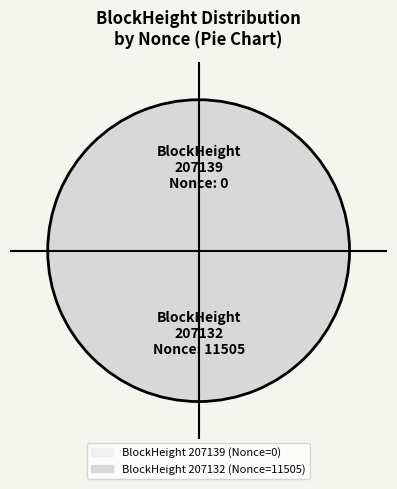

What percentage is the 207132 slice, to the nearest percent?

100%